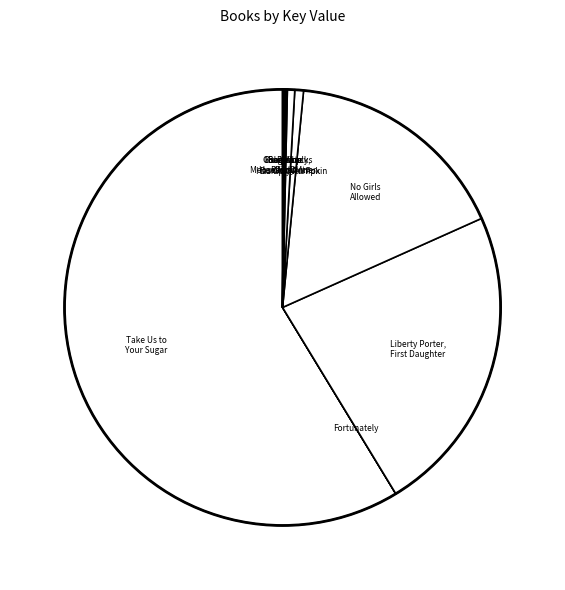

Combined, do No Girls Allowed and Plumply, Dumply Pumpkin account for over 50%?

No